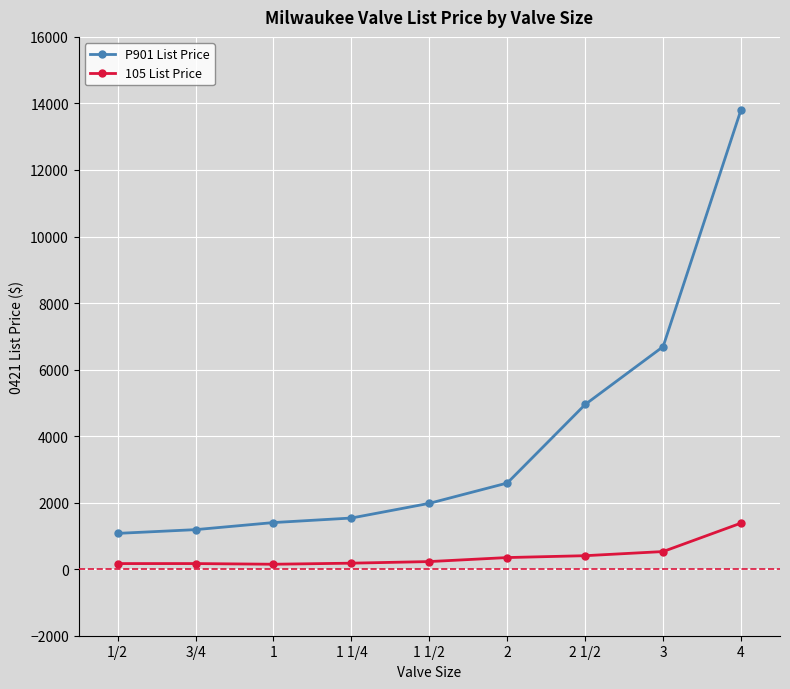

How many categories are shown in the chart?

9